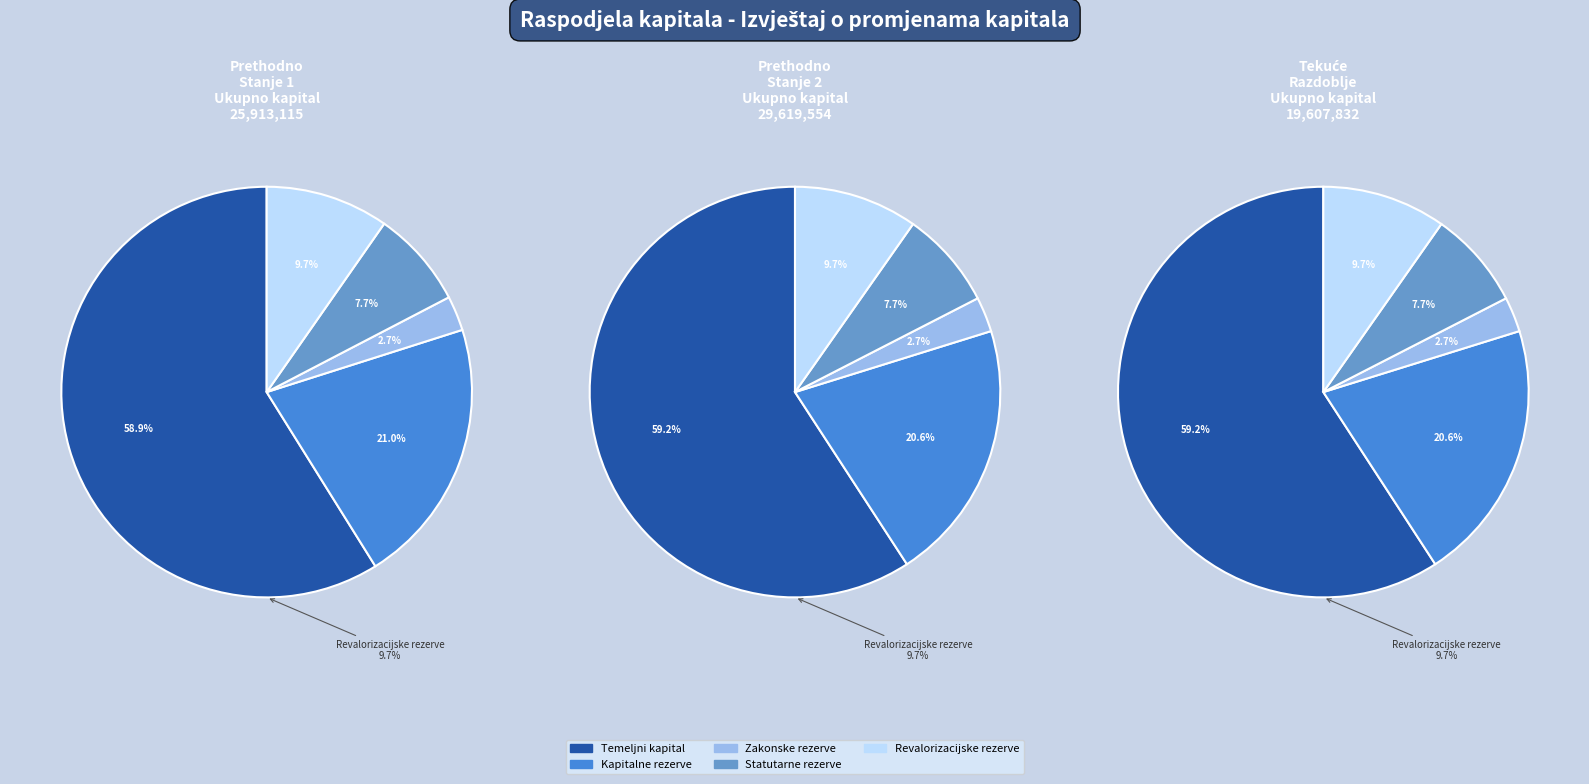

How many slices are in this pie chart?

5